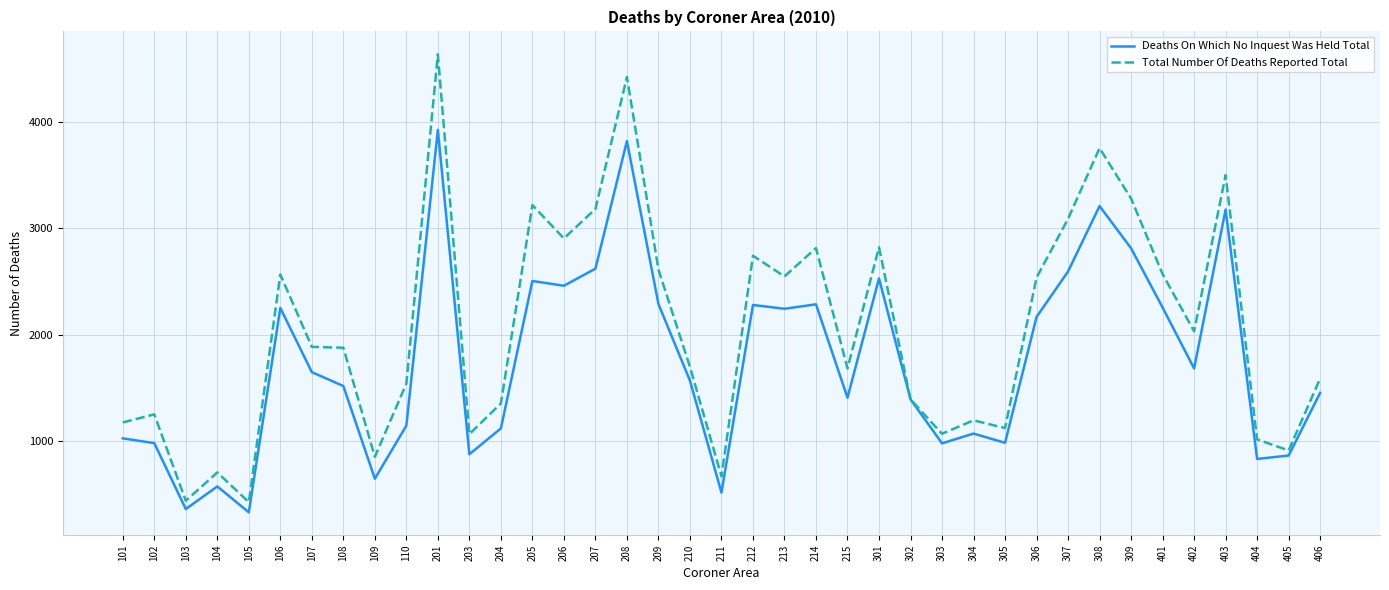

At which category is the sum across all series the highest?

201